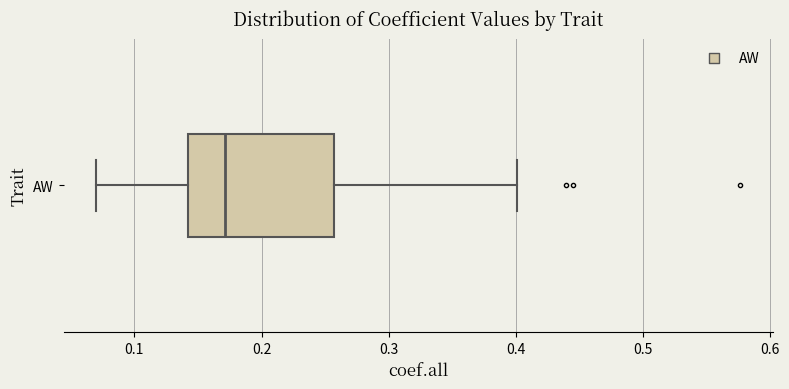

Where does the right whisker of the box for AW end on the x-axis? The values are not printed on the chart, so give them approximately, as read against the axis.

0.40